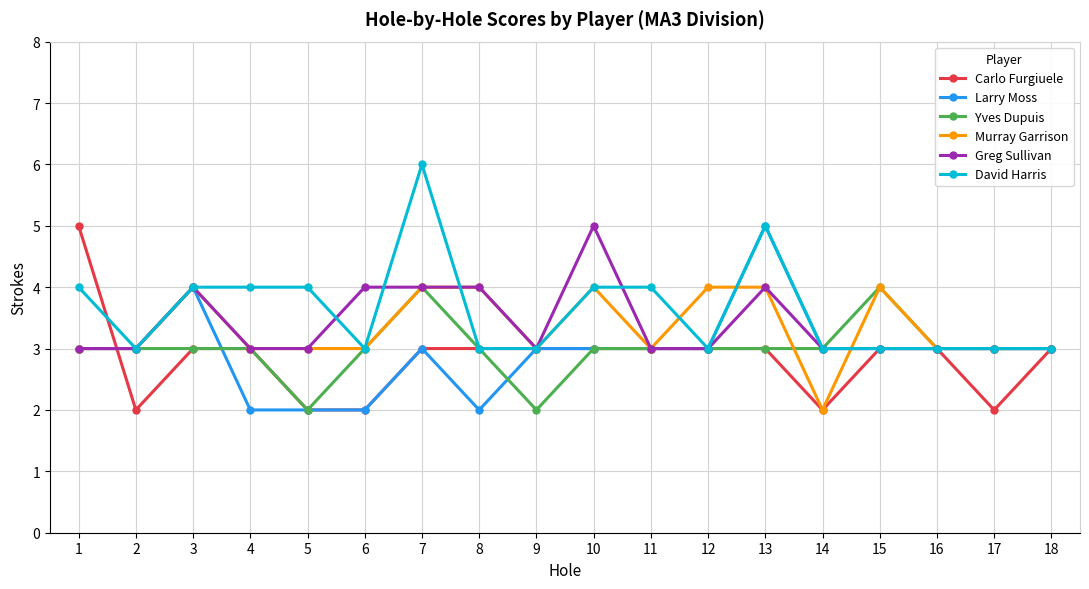

Reading left to right, list all the values displayed in this chart.

Carlo Furgiuele: 5	2	3	3	2	2	3	3	3	3	3	3	3	2	3	3	2	3
Larry Moss: 3	3	4	2	2	2	3	2	3	3	3	3	5	3	3	3	3	3
Yves Dupuis: 3	3	3	3	2	3	4	3	2	3	3	3	3	3	4	3	3	3
Murray Garrison: 3	3	4	3	3	3	4	4	3	4	3	4	4	2	4	3	3	3
Greg Sullivan: 3	3	4	3	3	4	4	4	3	5	3	3	4	3	3	3	3	3
David Harris: 4	3	4	4	4	3	6	3	3	4	4	3	5	3	3	3	3	3